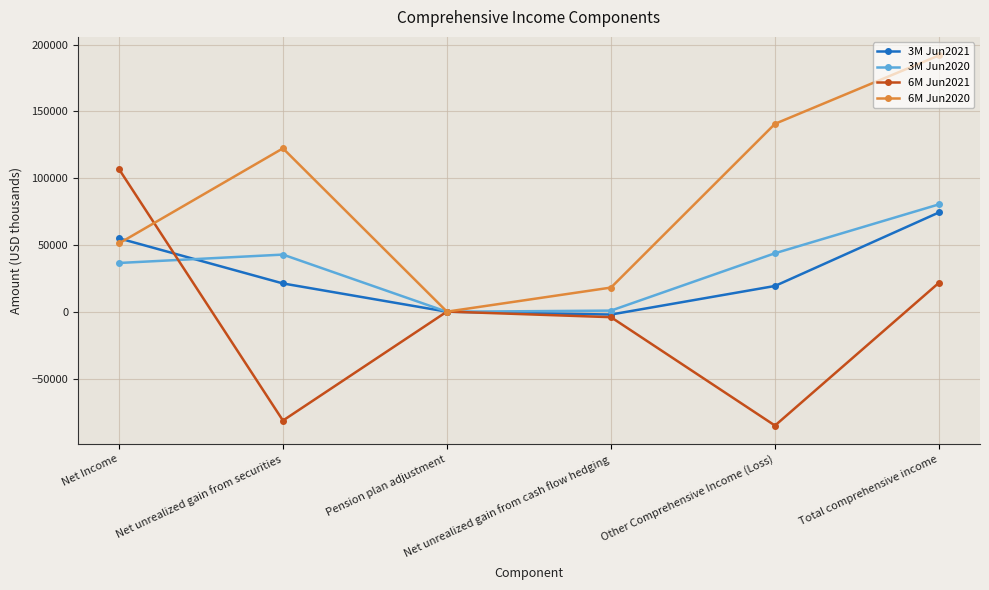

At which category does the chart reach its minimum across all series?

Other Comprehensive Income (Loss)